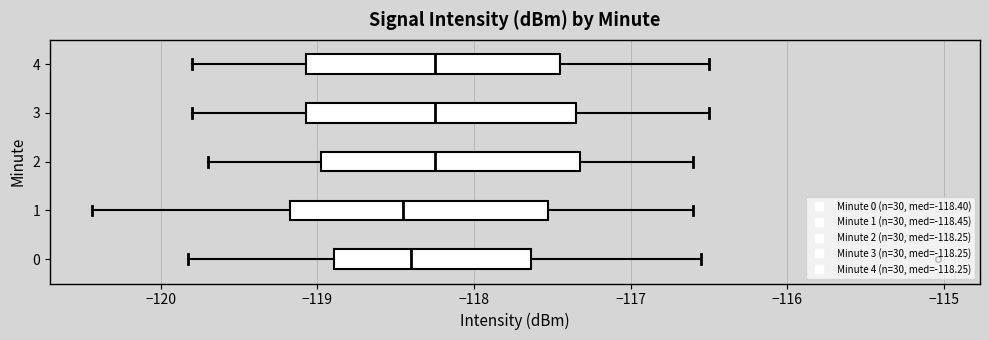

Where does the right whisker of the box at y = 2 end on the x-axis? The values are not printed on the chart, so give them approximately, as read against the axis.

-116.6